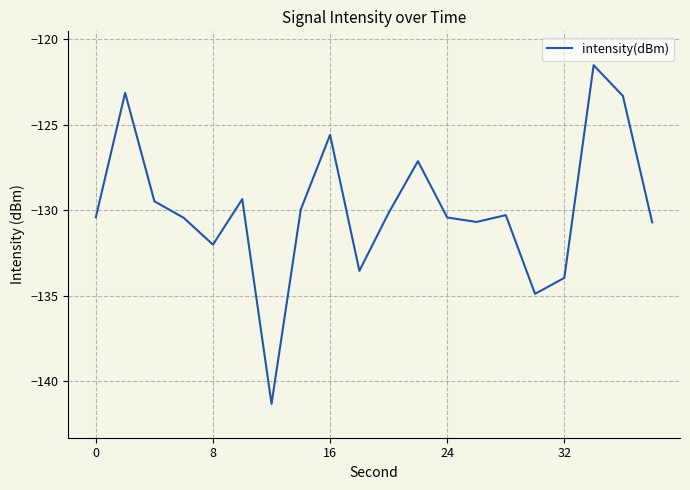

What is the minimum value shown in the chart?

-141.3